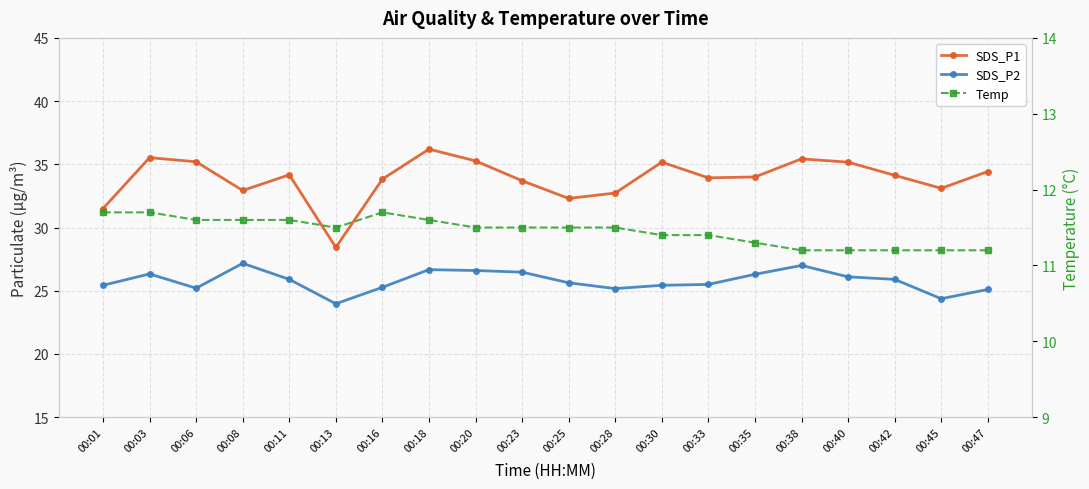

What is the value of the Temp point at the 12th from the left?

11.5